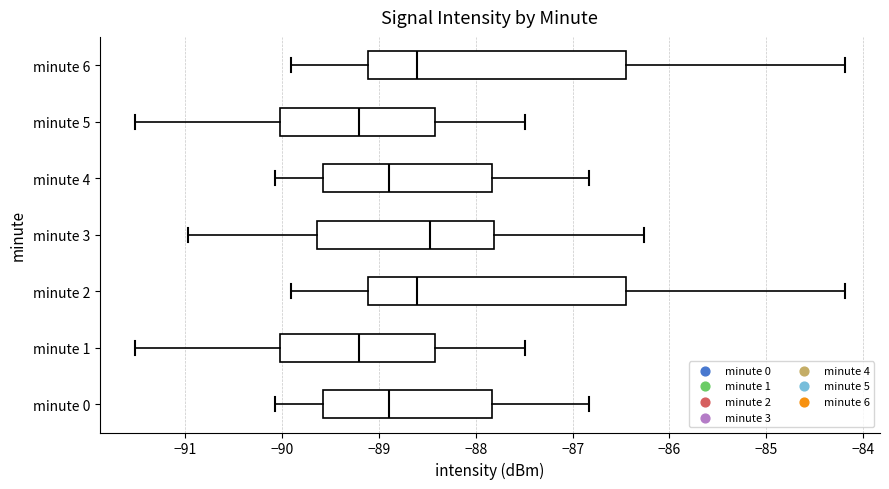

Reading bottom to top, read every box against the x-axis: the position of its median line, the range the box covers, and the ends of its whiskers. The values are not printed on the chart, so give them approximately, as read against the axis.

minute 0: median -88.9, box -89.6 to -87.8, whiskers -90.1 to -86.8
minute 1: median -89.2, box -90.0 to -88.4, whiskers -91.5 to -87.5
minute 2: median -88.6, box -89.1 to -86.4, whiskers -89.9 to -84.2
minute 3: median -88.5, box -89.6 to -87.8, whiskers -91.0 to -86.3
minute 4: median -88.9, box -89.6 to -87.8, whiskers -90.1 to -86.8
minute 5: median -89.2, box -90.0 to -88.4, whiskers -91.5 to -87.5
minute 6: median -88.6, box -89.1 to -86.4, whiskers -89.9 to -84.2